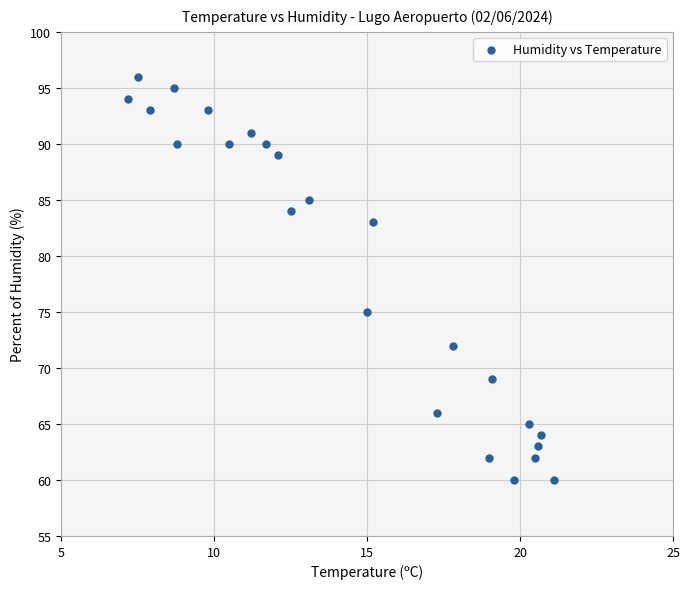

What is the range of Y values (max minus min)?

36